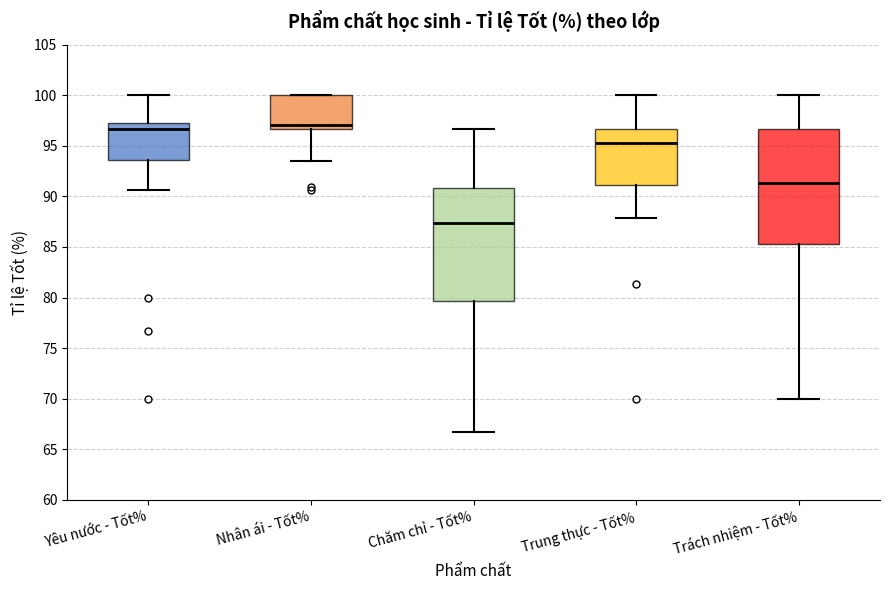

Reading left to right, read every box against the y-axis: the position of its median line, the range the box covers, and the ends of its whiskers. The values are not printed on the chart, so give them approximately, as read against the axis.

Yêu nước - Tốt%: median 96.5, box 93.5 to 97.5, whiskers 90.5 to 100.0
Nhân ái - Tốt%: median 97.0, box 96.5 to 100.0, whiskers 93.5 to 100.0
Chăm chỉ - Tốt%: median 87.5, box 79.5 to 91.0, whiskers 66.5 to 96.5
Trung thực - Tốt%: median 95.5, box 91.0 to 96.5, whiskers 88.0 to 100.0
Trách nhiệm - Tốt%: median 91.5, box 85.5 to 96.5, whiskers 70.0 to 100.0